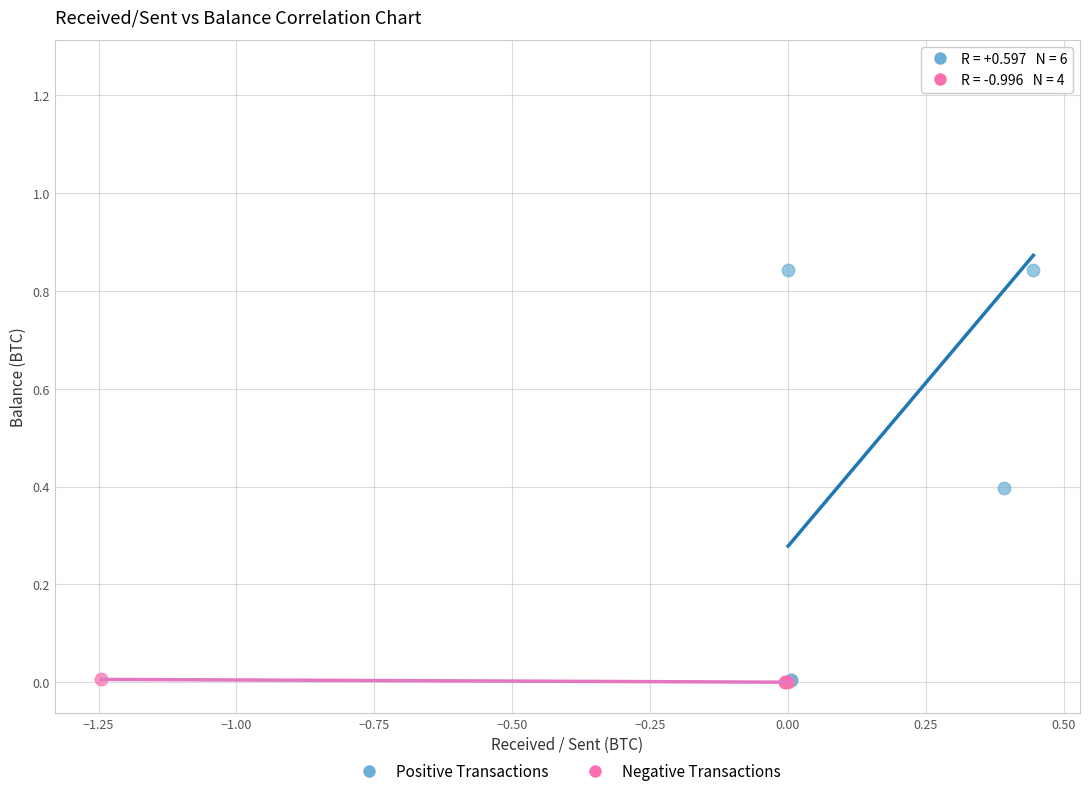

What are all the series names shown in the legend?

Positive Transactions, Negative Transactions